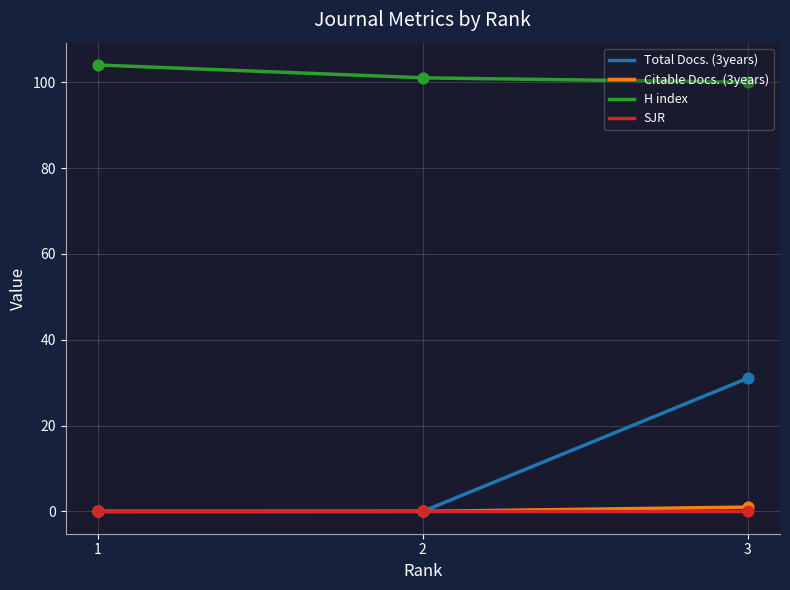

Which series has the largest total across all categories?

H index